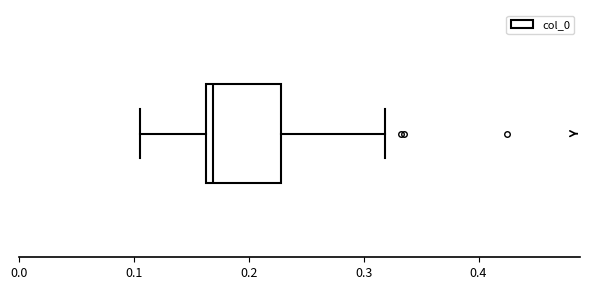

Transcribe this box plot: give where the median line is, the range the box spans, and where the two whiskers end, as read against the x-axis. The values are not printed on the chart, so give them approximately, as read against the axis.

median 0.17, box 0.16 to 0.23, whiskers 0.11 to 0.32